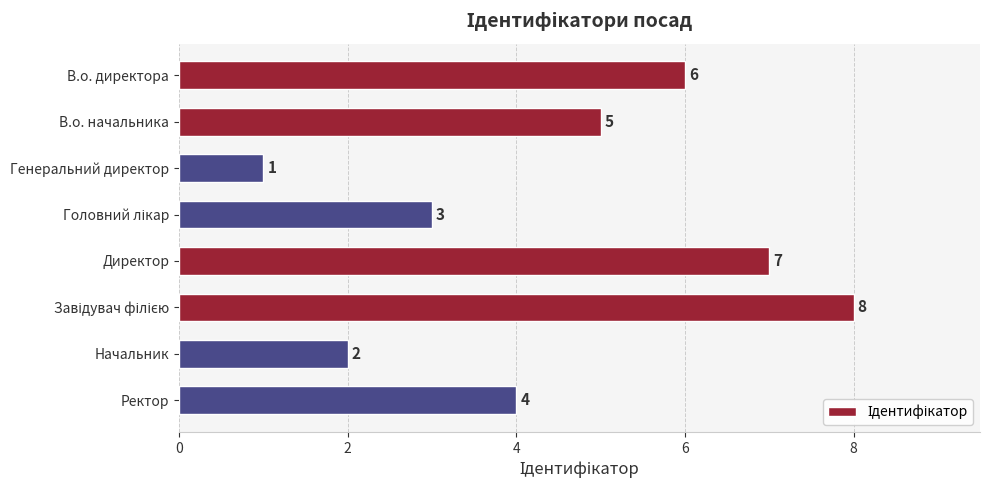

At which category does the chart reach its minimum across all series?

Генеральний директор